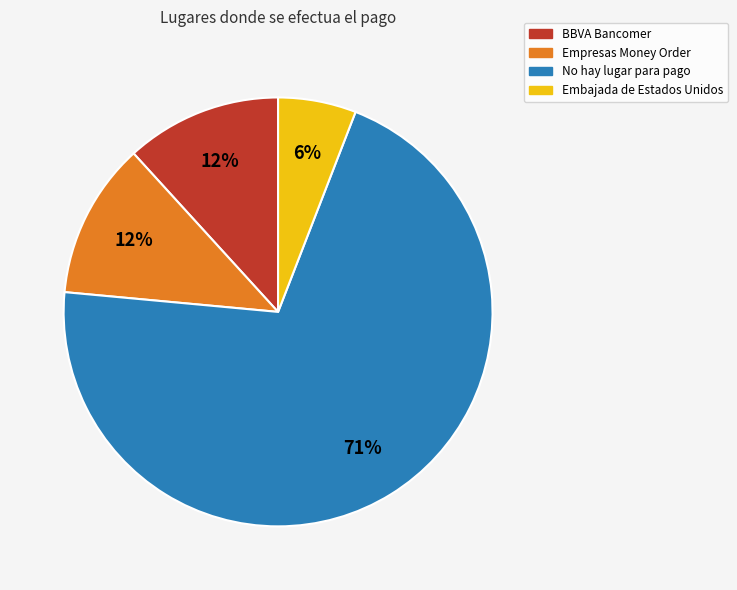

Which has a higher value, Embajada de Estados Unidos or BBVA Bancomer?

BBVA Bancomer